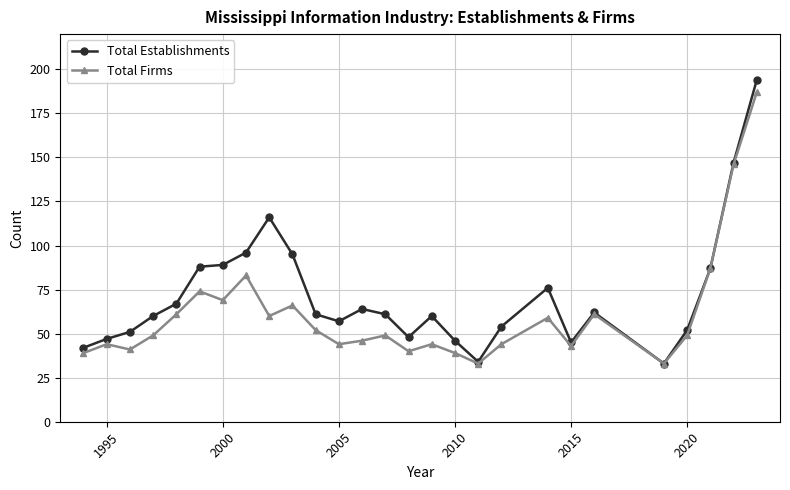

Rank the series by their average value, from lowest to highest.

Total Firms, Total Establishments